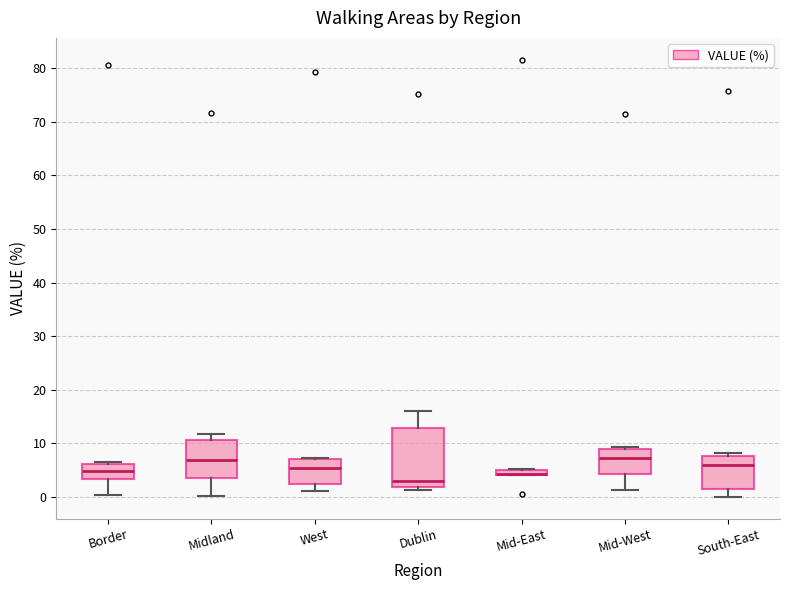

Where is the upper edge of the box for Dublin on the y-axis? The values are not printed on the chart, so give them approximately, as read against the axis.

13